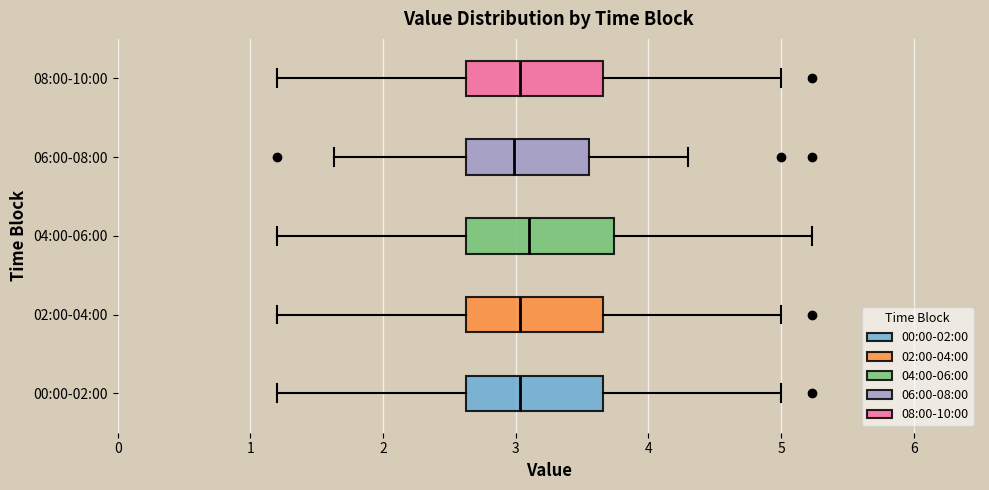

Reading bottom to top, read every box against the x-axis: the position of its median line, the range the box covers, and the ends of its whiskers. The values are not printed on the chart, so give them approximately, as read against the axis.

00:00-02:00: median 3.0, box 2.6 to 3.7, whiskers 1.2 to 5.0
02:00-04:00: median 3.0, box 2.6 to 3.7, whiskers 1.2 to 5.0
04:00-06:00: median 3.1, box 2.6 to 3.7, whiskers 1.2 to 5.2
06:00-08:00: median 3.0, box 2.6 to 3.6, whiskers 1.6 to 4.3
08:00-10:00: median 3.0, box 2.6 to 3.7, whiskers 1.2 to 5.0